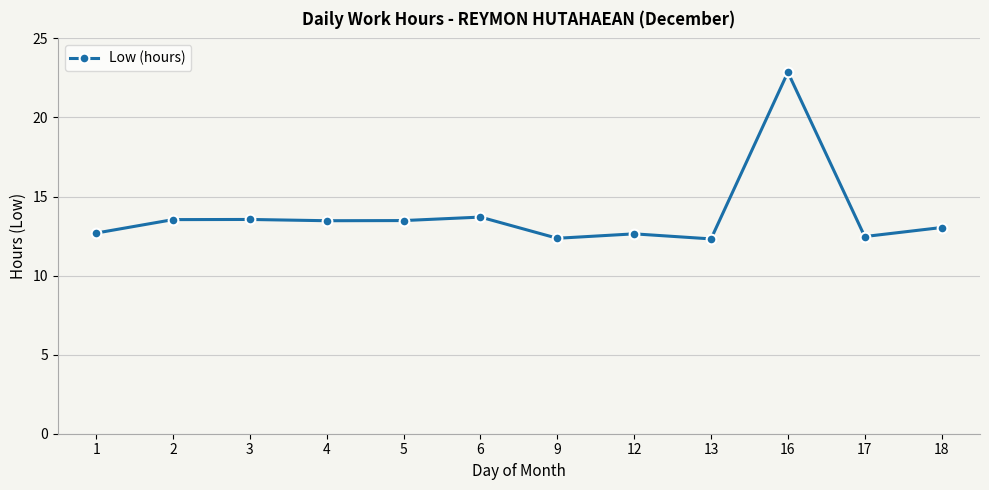

True or false: there are more than 0 points higher than both neighbors.

True